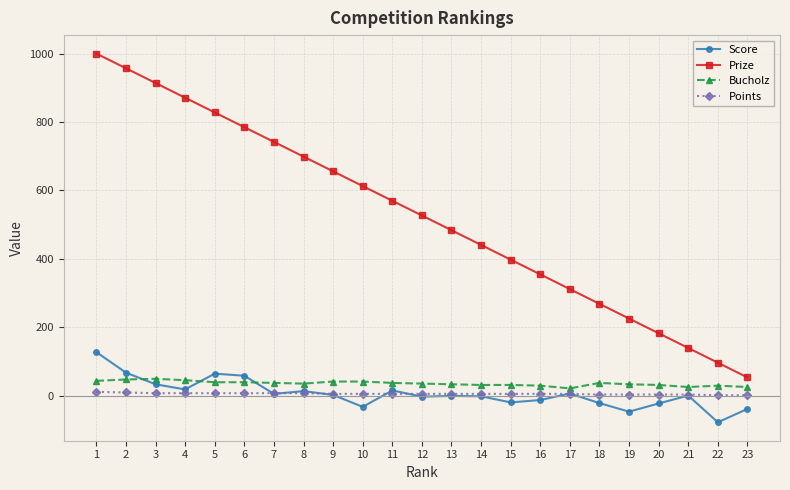

True or false: Points has a value of 6 at 16.

True